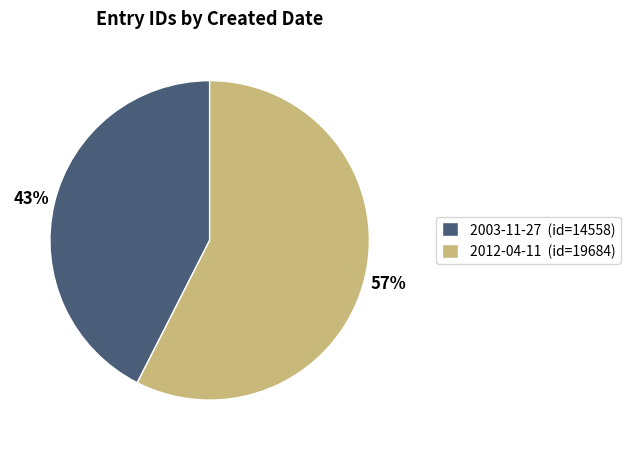

The 2003-11-27 slice represents 43% of the pie. True or false?

True